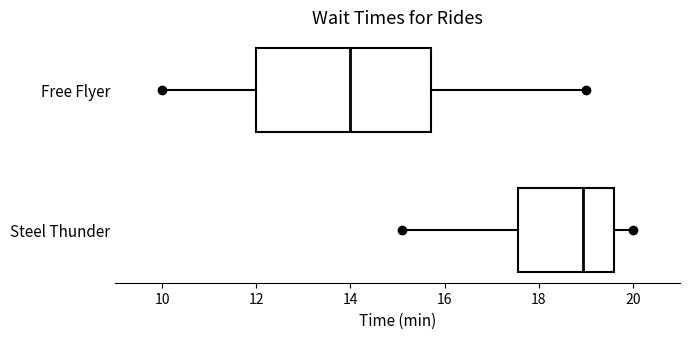

Comparing the boxes themselves (not the whiskers), which one is the widest?

Free Flyer